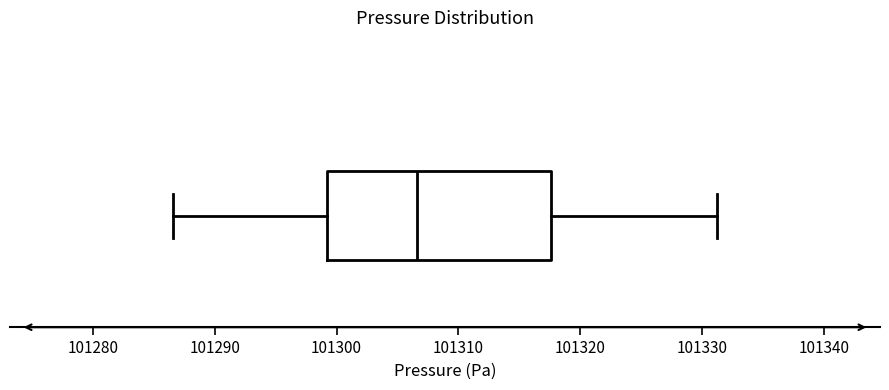

Read this box plot against the x-axis: the position of the median line, the range covered by the box, and the ends of both whiskers. The values are not printed on the chart, so give them approximately, as read against the axis.

median 101307, box 101299 to 101318, whiskers 101287 to 101331